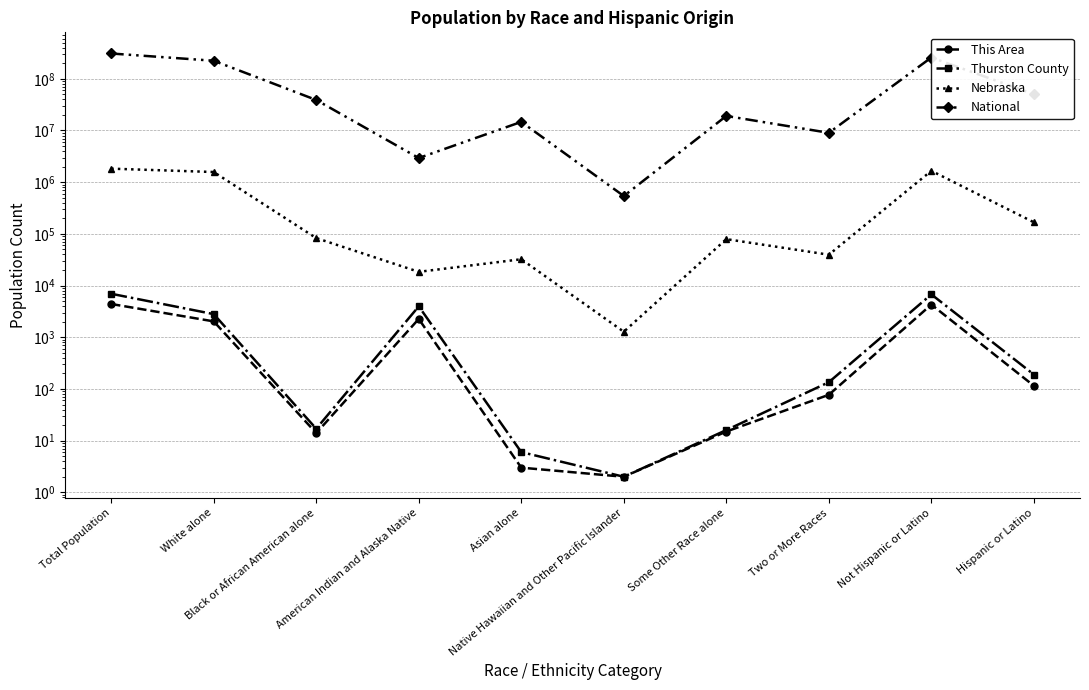

What is the sum of all This Area values?

13200